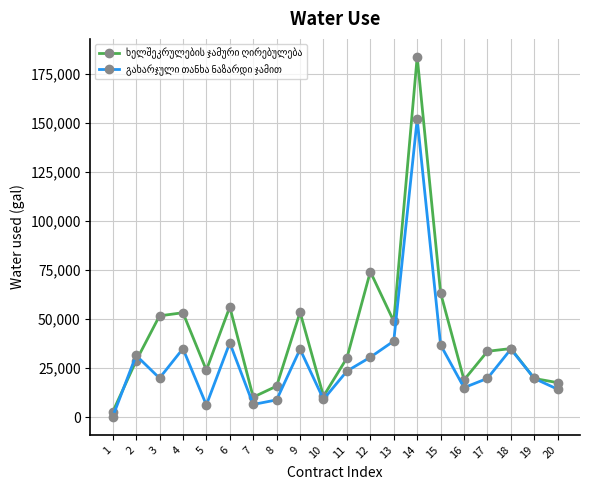

What is the total value across all series at 6?

94127.2